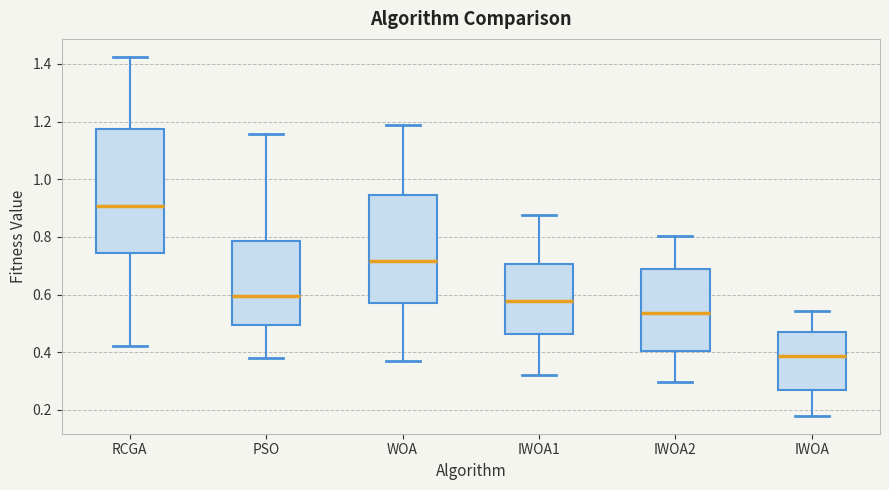

Reading left to right, read every box against the y-axis: the position of its median line, the range the box covers, and the ends of its whiskers. The values are not printed on the chart, so give them approximately, as read against the axis.

RCGA: median 0.90, box 0.74 to 1.18, whiskers 0.42 to 1.42
PSO: median 0.60, box 0.50 to 0.78, whiskers 0.38 to 1.16
WOA: median 0.72, box 0.58 to 0.94, whiskers 0.36 to 1.18
IWOA1: median 0.58, box 0.46 to 0.70, whiskers 0.32 to 0.88
IWOA2: median 0.54, box 0.40 to 0.68, whiskers 0.30 to 0.80
IWOA: median 0.38, box 0.28 to 0.46, whiskers 0.18 to 0.54